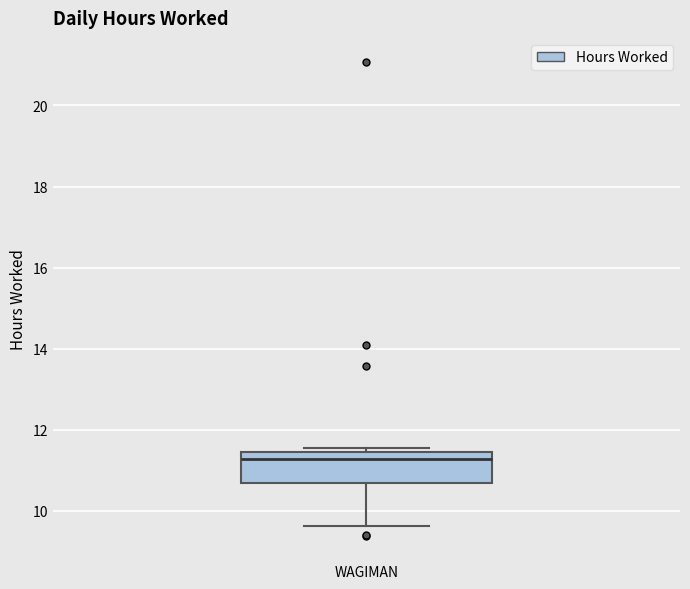

Transcribe this box plot: give where the median line is, the range the box spans, and where the two whiskers end, as read against the y-axis. The values are not printed on the chart, so give them approximately, as read against the axis.

median 11.2, box 10.6 to 11.4, whiskers 9.6 to 11.6